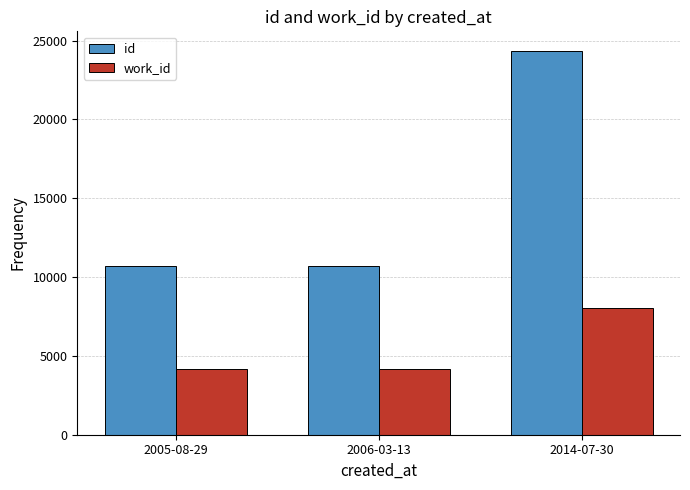

What is the total value across all series at 2014-07-30?

32386